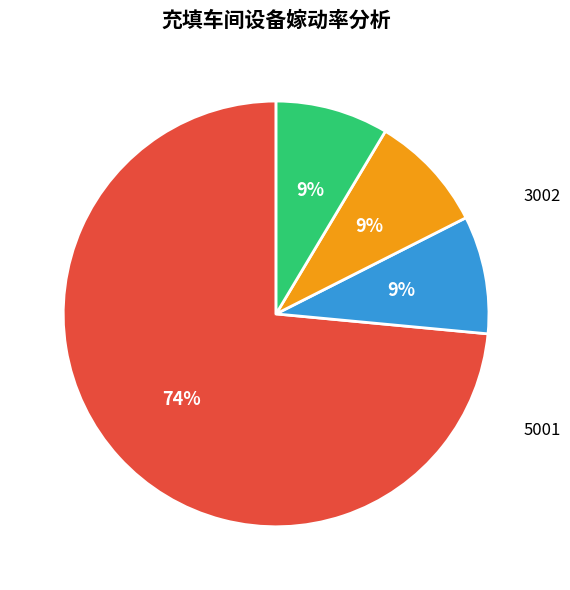

To the nearest percent, what is the average slice percentage?

25%